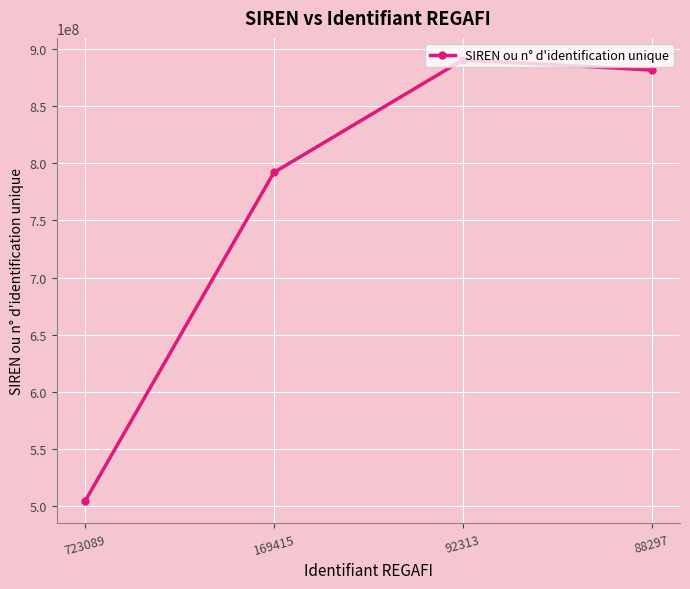

Which has a higher value, 723089 or 169415?

169415